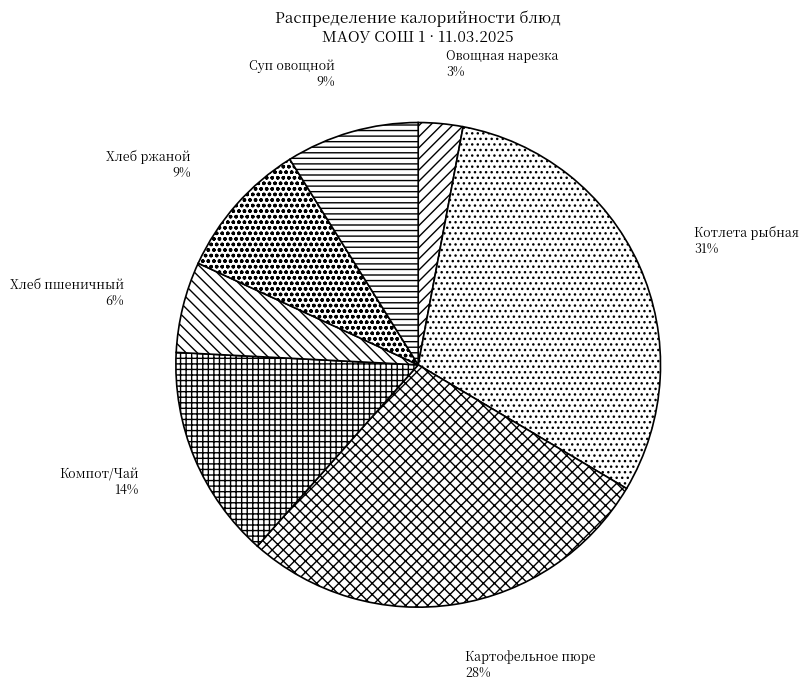

Do Овощная нарезка and Суп овощной together represent more than half of the pie?

No